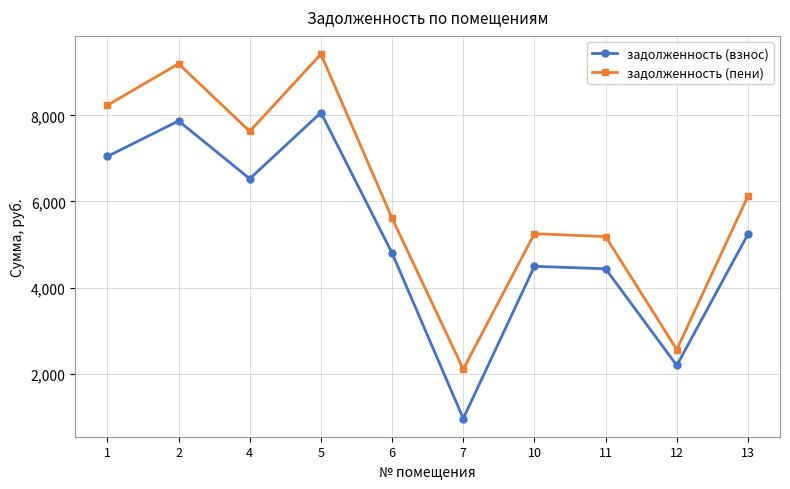

True or false: задолженность (взнос) and задолженность (пени) intersect in this chart.

False